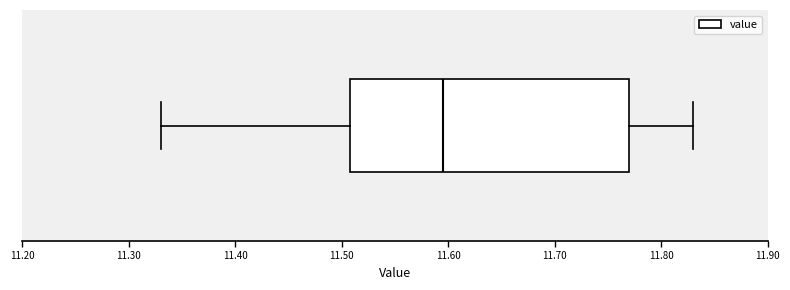

Read this box plot against the x-axis: the position of the median line, the range covered by the box, and the ends of both whiskers. The values are not printed on the chart, so give them approximately, as read against the axis.

median 11.60, box 11.51 to 11.77, whiskers 11.33 to 11.83